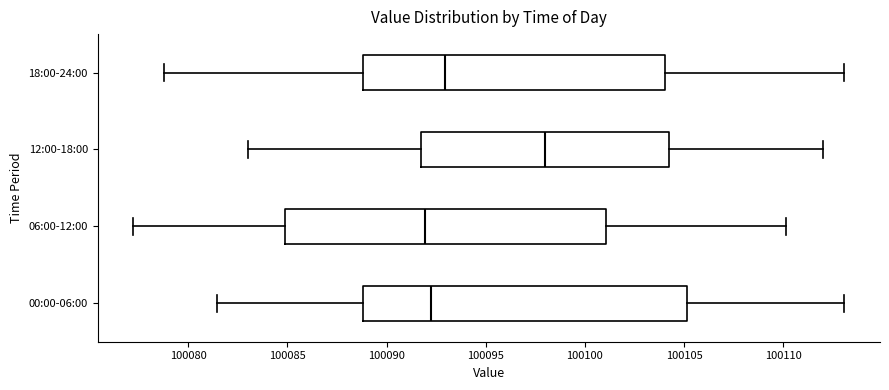

Where is the left edge of the box for 12:00-18:00 on the x-axis? The values are not printed on the chart, so give them approximately, as read against the axis.

100092.0